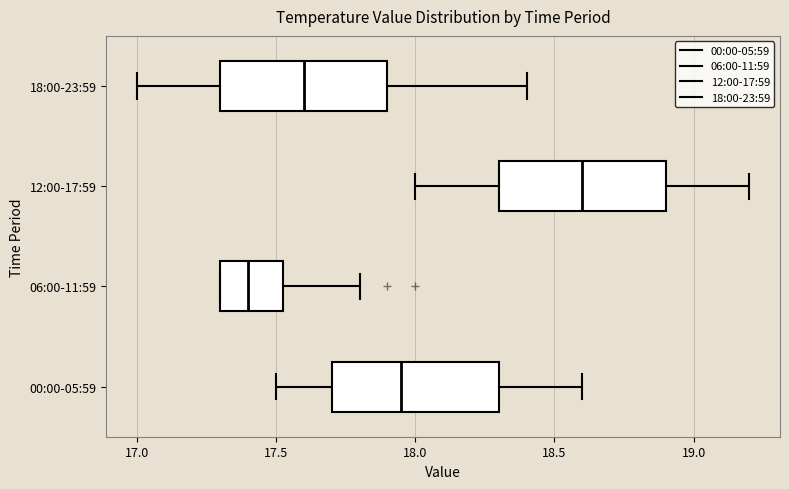

Which box has the furthest to the right median line?

12:00-17:59